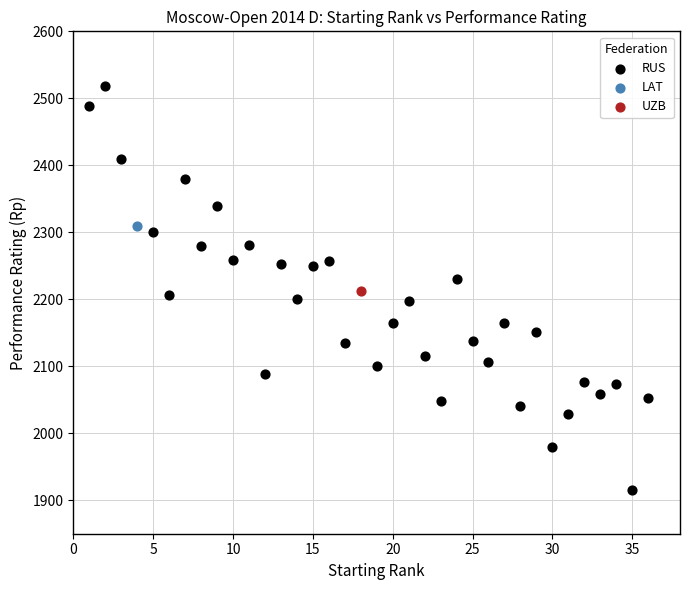

What are all the series names shown in the legend?

RUS, LAT, UZB